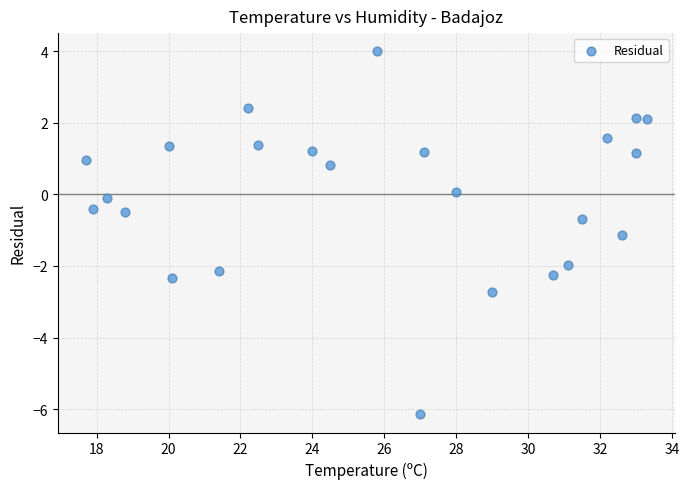

What Y value in the scatter plot is closest to -1?

-1.1